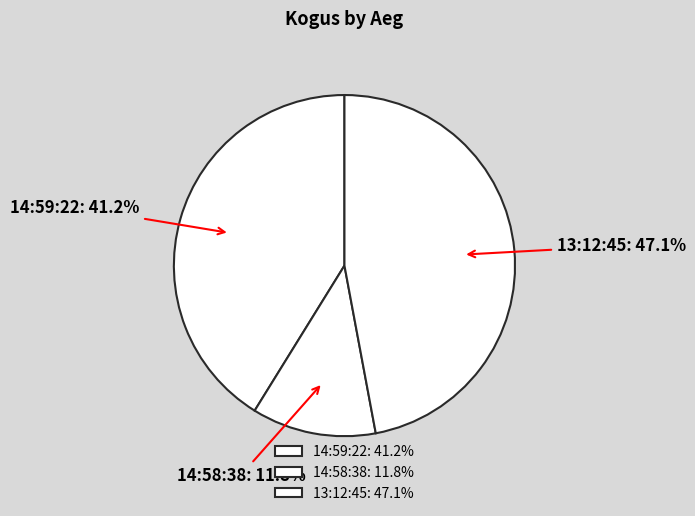

What percentage is the 13:12:45 slice, to the nearest percent?

47%